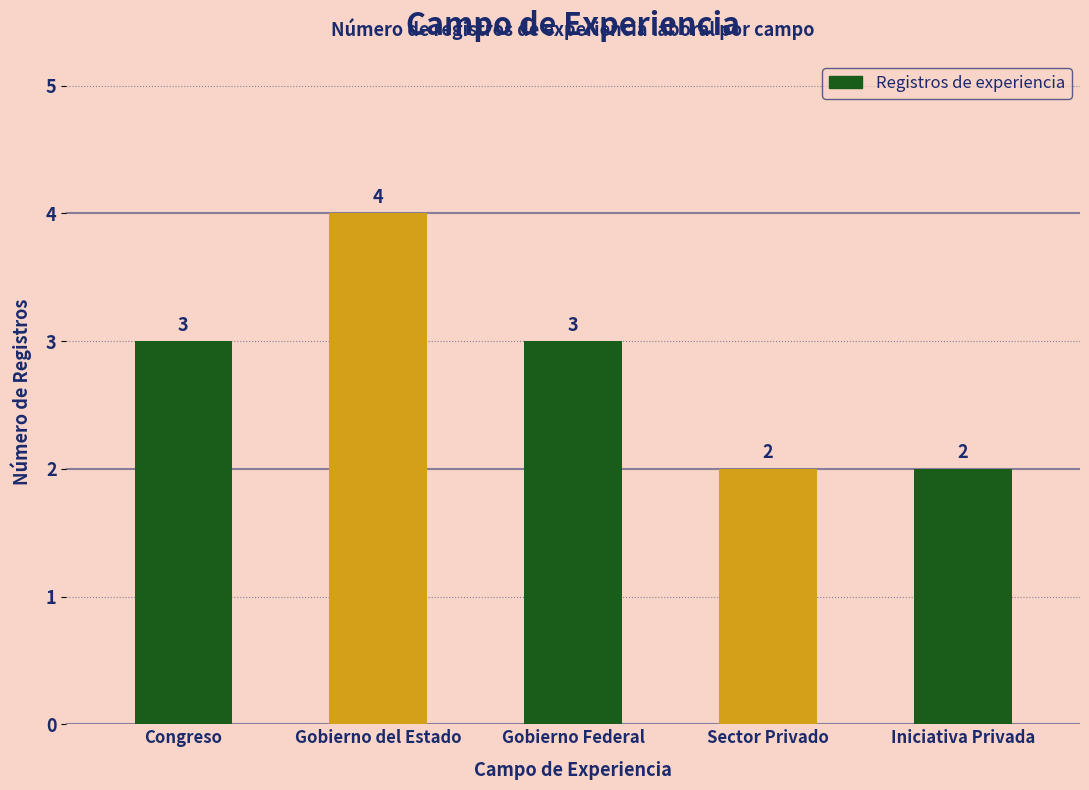

Which has a higher value, Congreso or Sector Privado?

Congreso